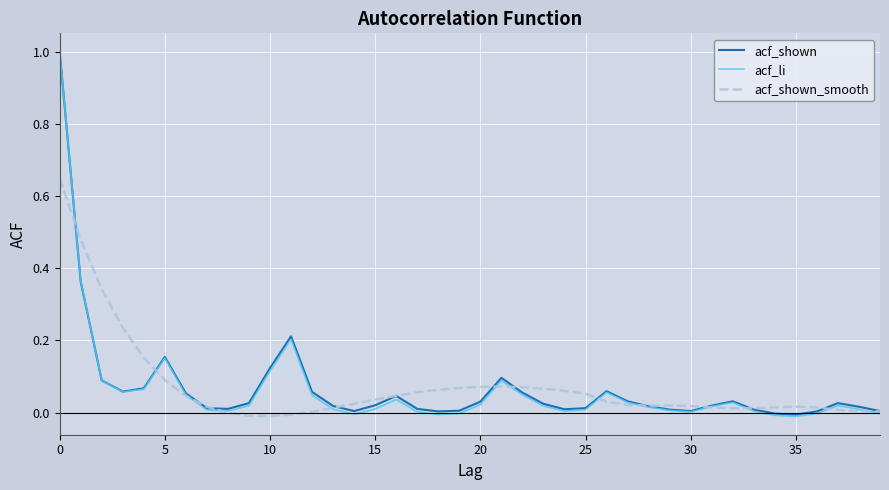

Which series has the largest range (max minus min)?

acf_li